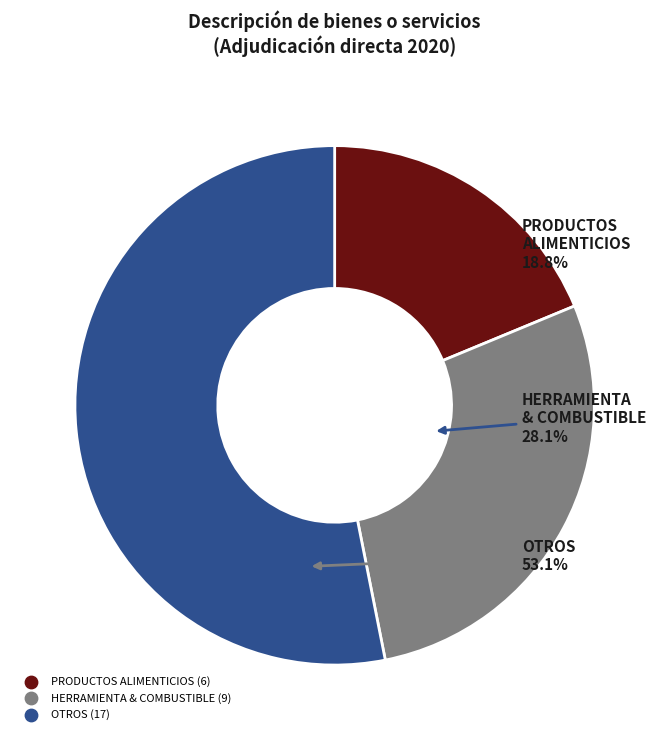

Is there any slice that represents more than half of the pie?

Yes